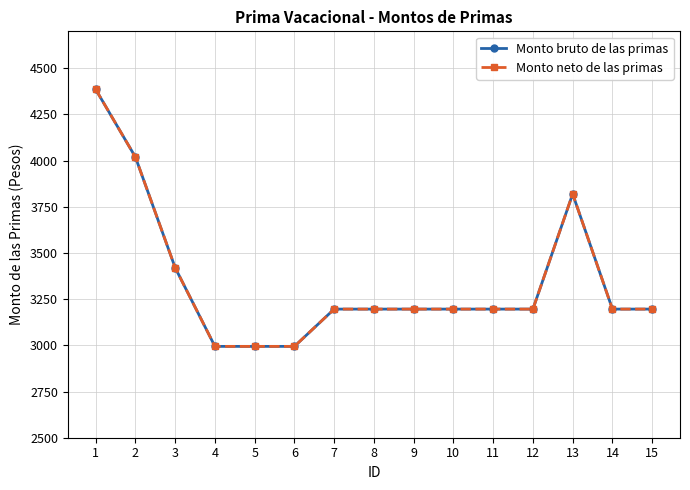

What value does the Monto bruto de las primas series have at 7?

3196.3